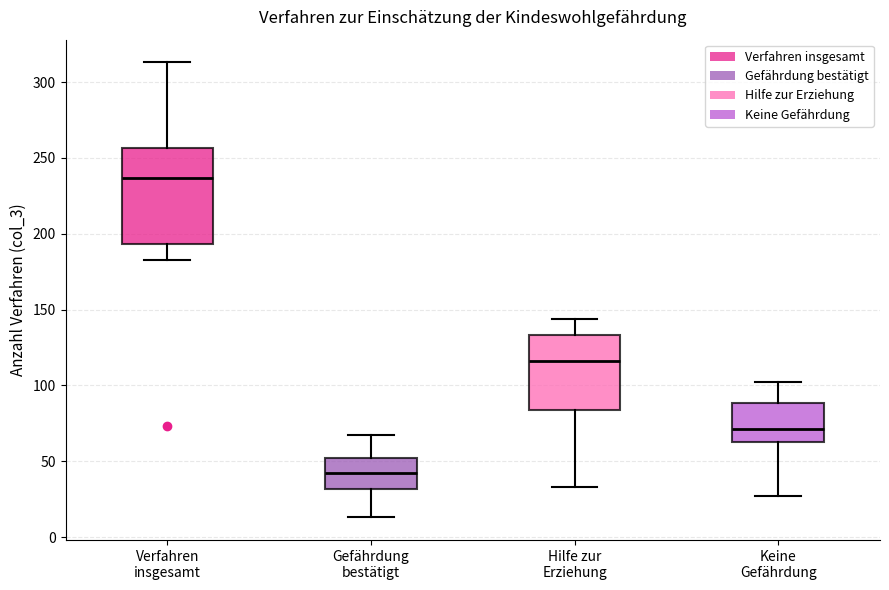

Which box has the lowest median line?

Gefährdung bestätigt